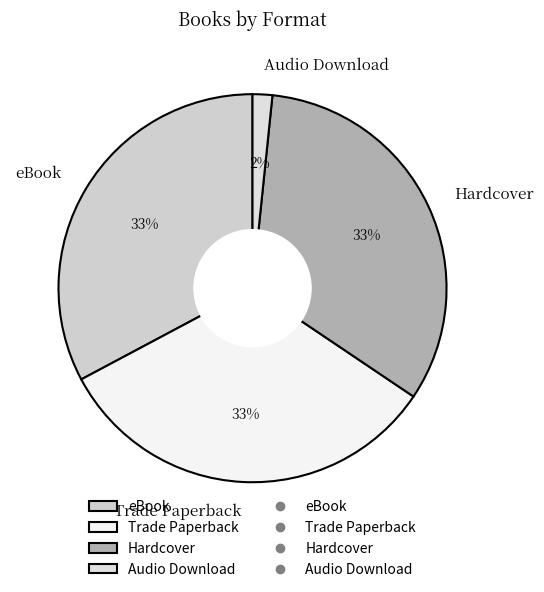

To the nearest percent, what is the average slice percentage?

25%